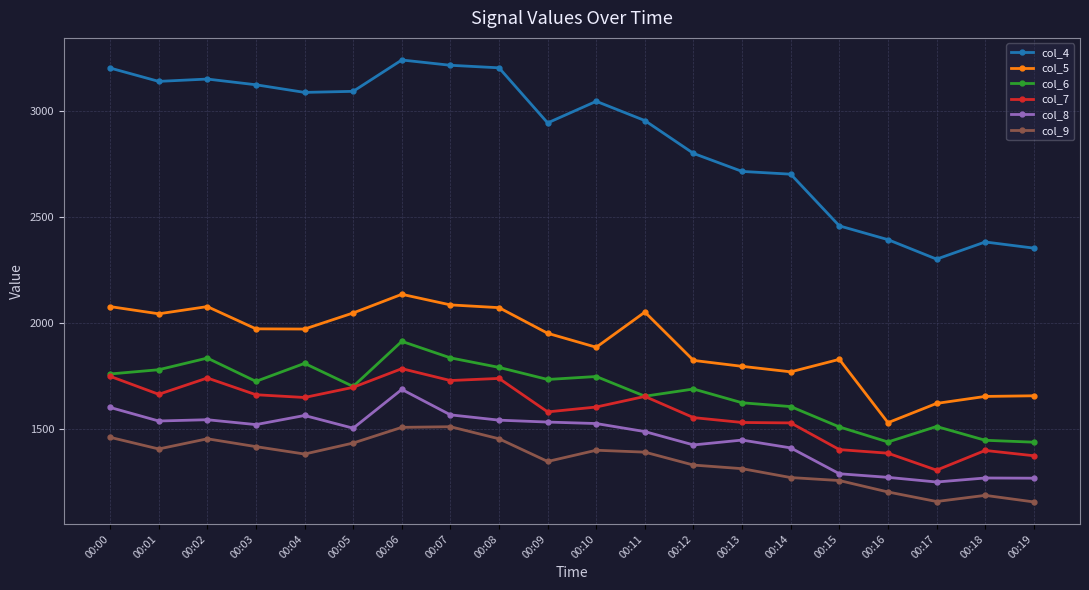

What is the minimum value shown in the chart?

1157